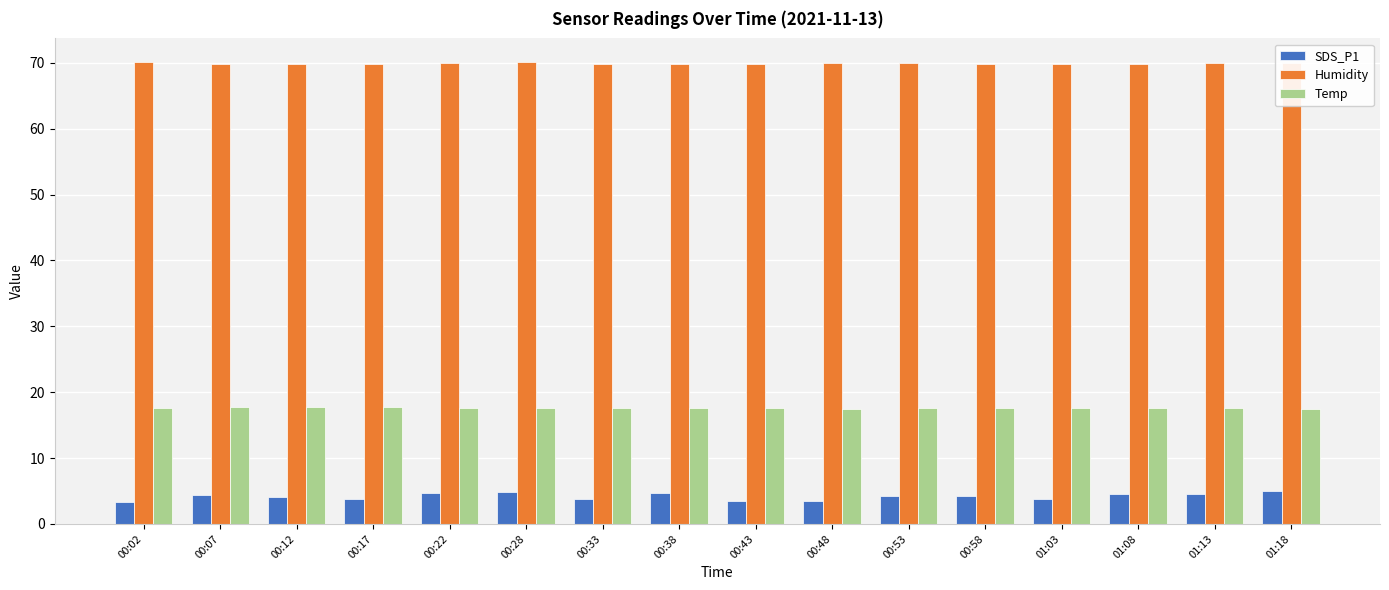

What is the spread (max minus min) of values at 00:43?

66.4